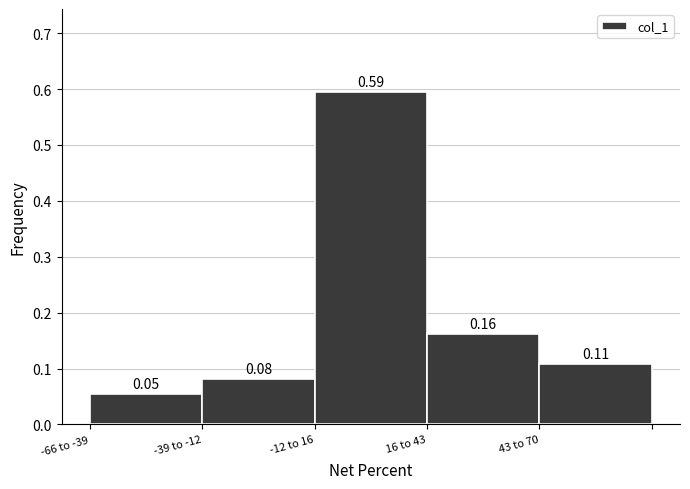

Which has a higher value, -39 to -12 or 16 to 43?

16 to 43